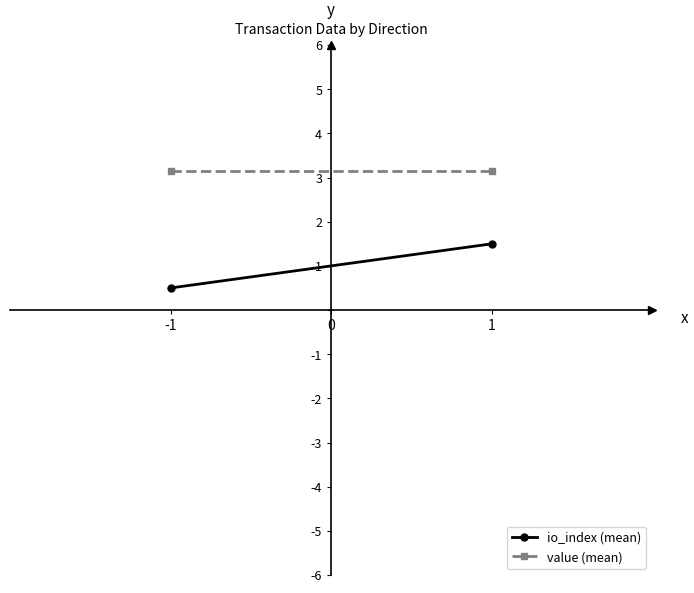

Which series changed the most between -1 and 1?

io_index (mean)